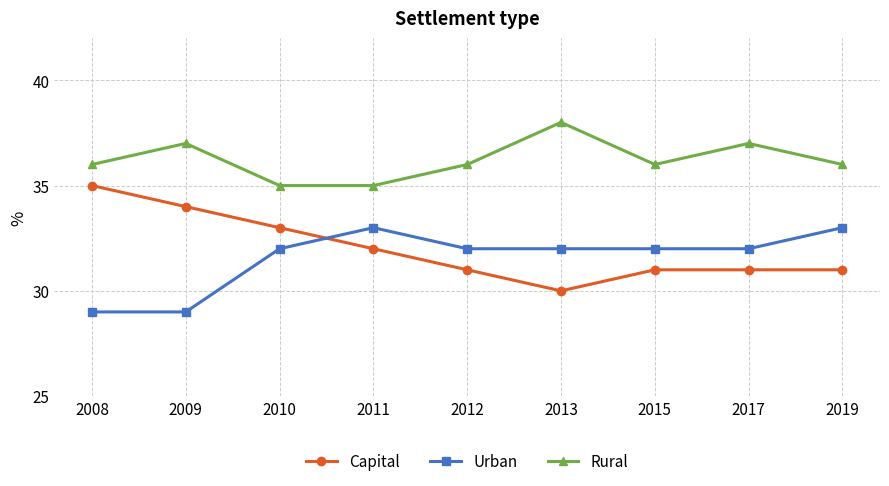

What are all the series names shown in the legend?

Capital, Urban, Rural